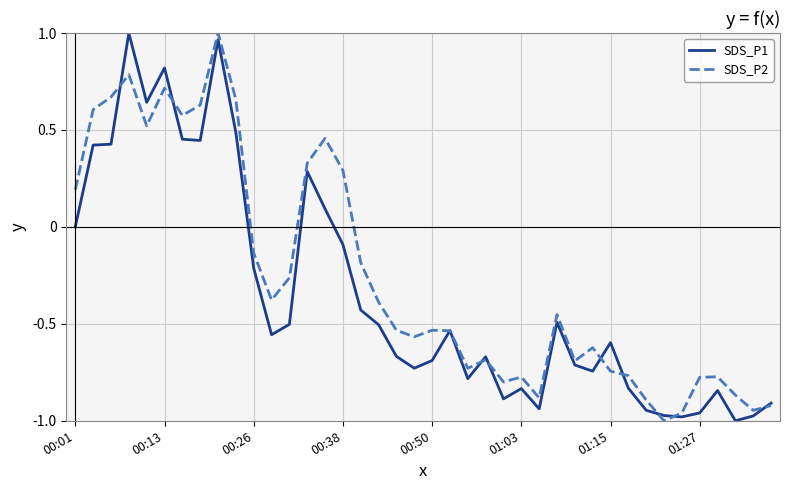

What are all the series names shown in the legend?

SDS_P1, SDS_P2